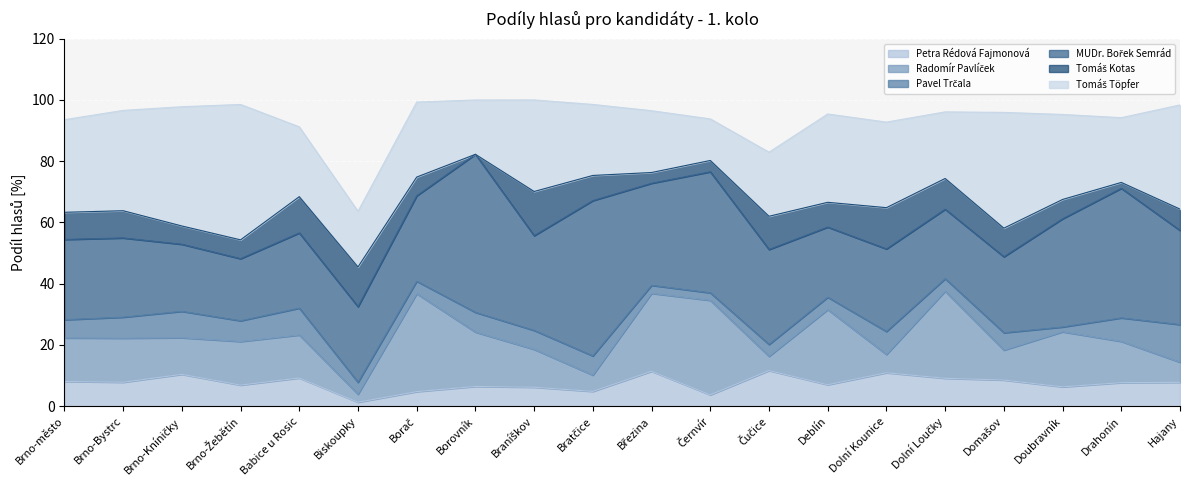

Between which two adjacent categories do Radomír Pavlíček and Petra Rédová Fajmonová first intersect?

Černvír and Čučice